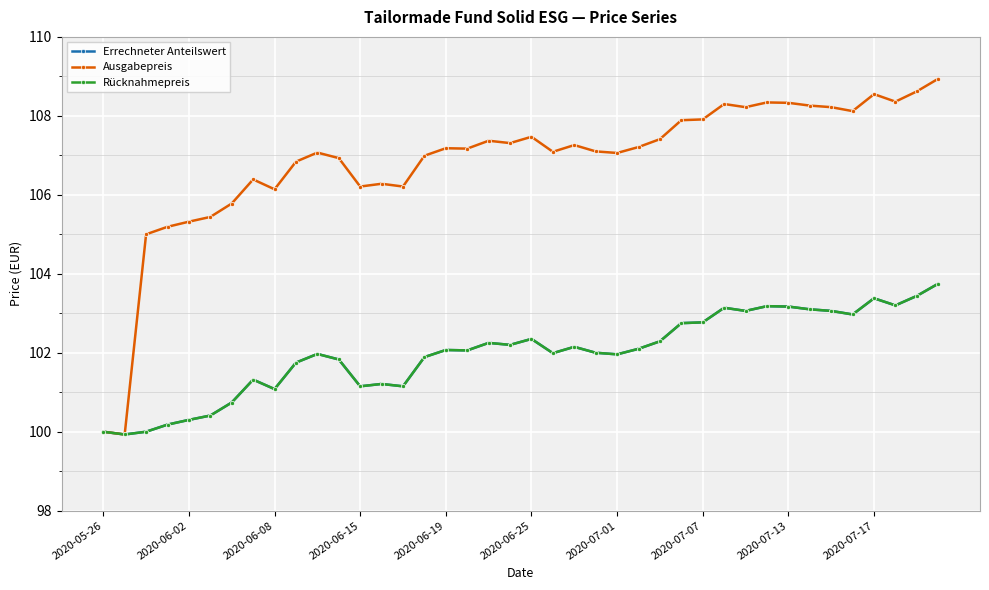

What is the maximum value shown in the chart?

108.9